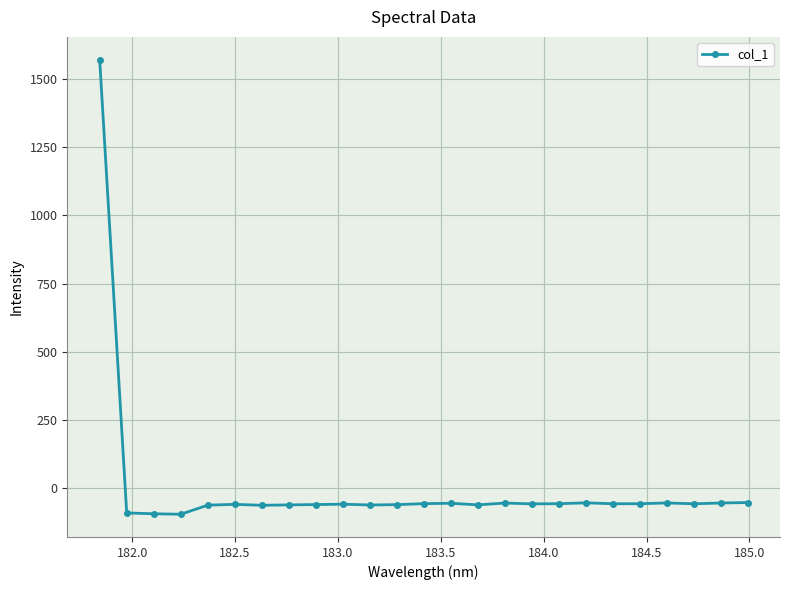

What is the difference between the maximum and minimum values?

1665.7